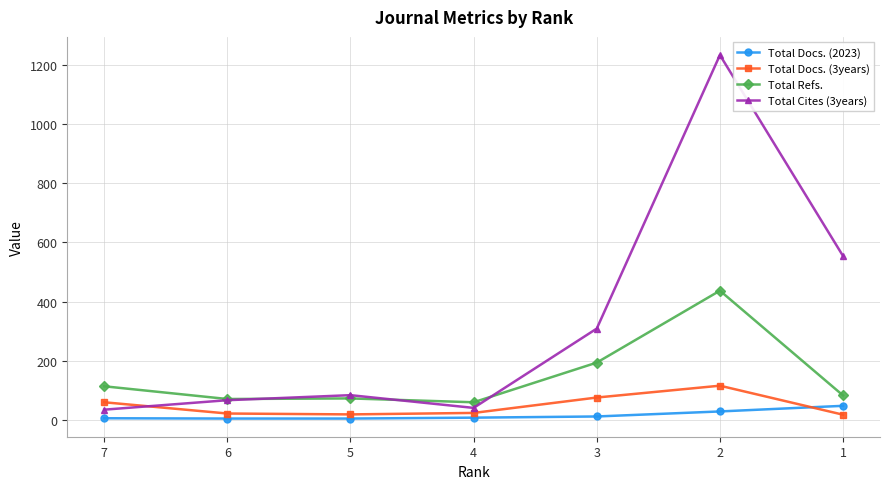

Which category has the highest value across all series?

2